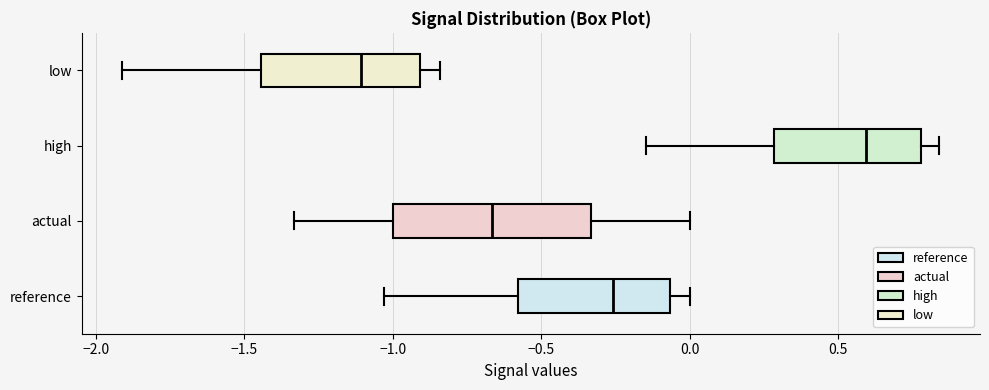

Which box has the furthest to the right median line?

high